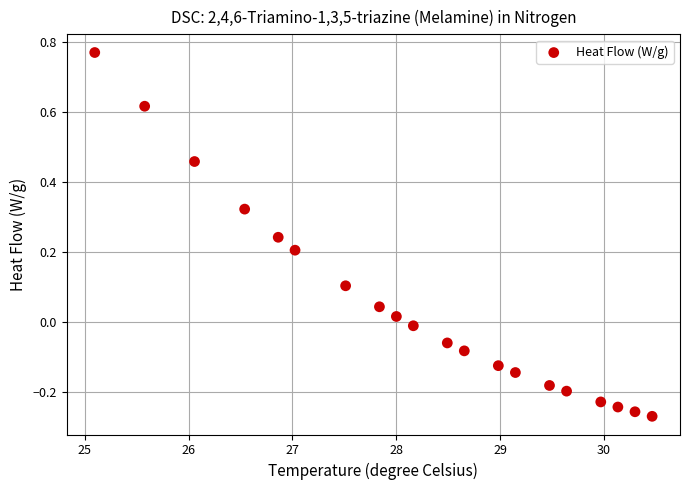

What is the range of Y values (max minus min)?

1.0